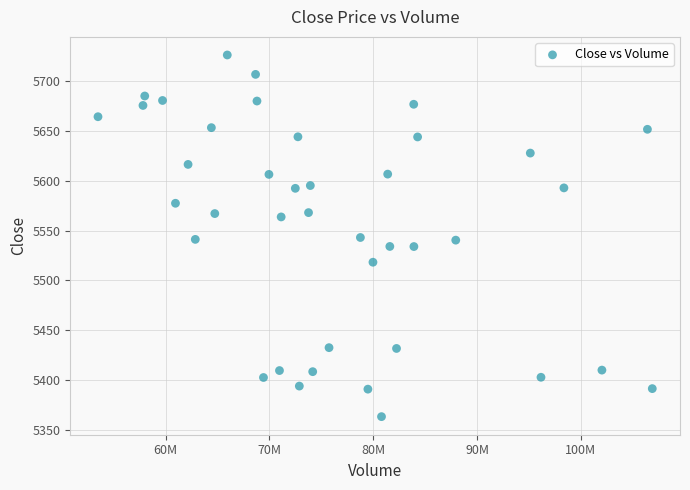

What is the range of X values (max minus min)?

53402600.0